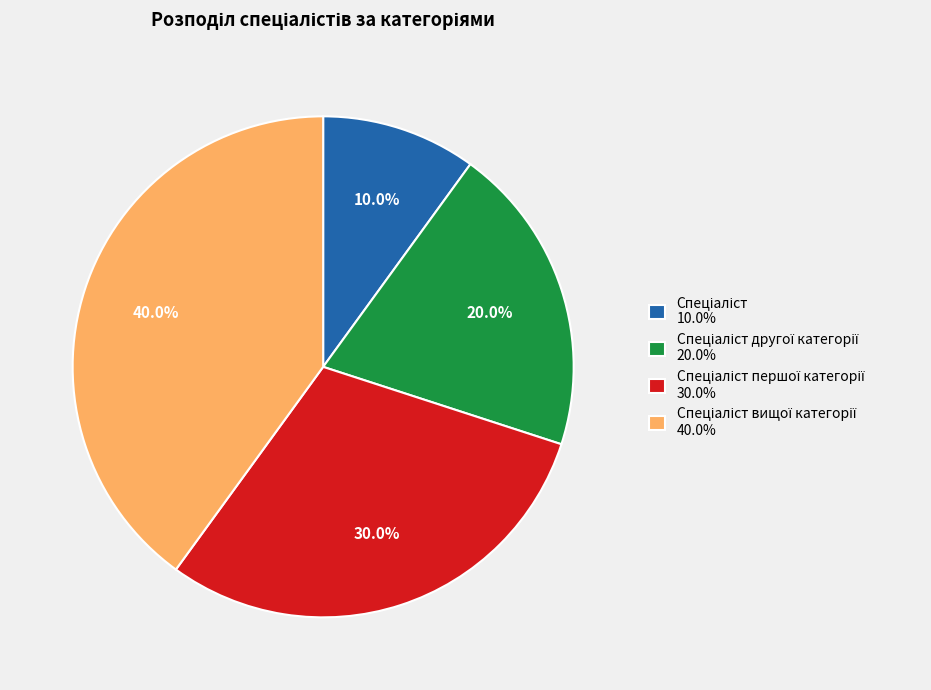

Does any single category account for the majority?

No